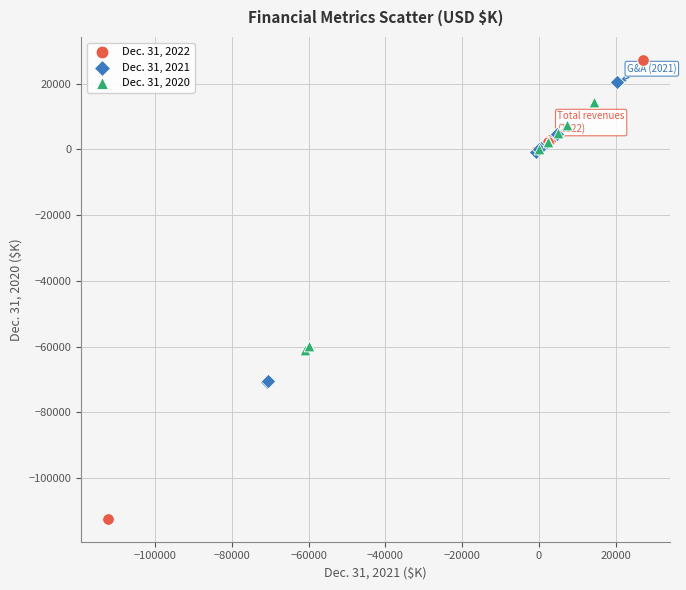

Which series reaches the minimum Y coordinate?

Dec. 31, 2022